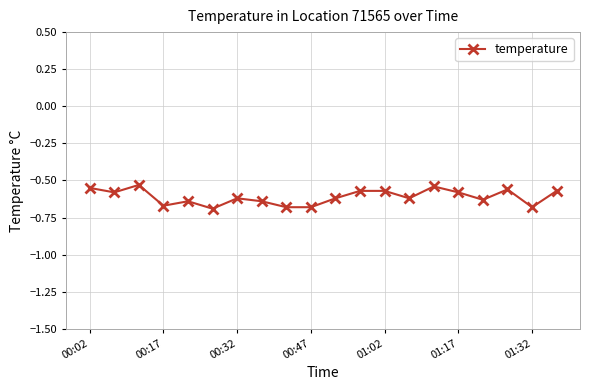

Count the number of data series in this chart.

1